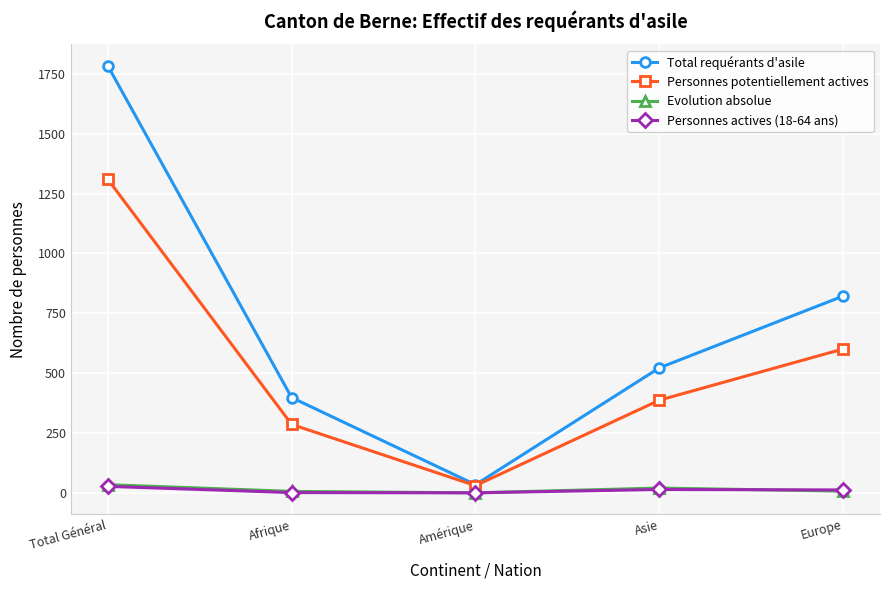

At which category is the sum across all series the highest?

Total Général